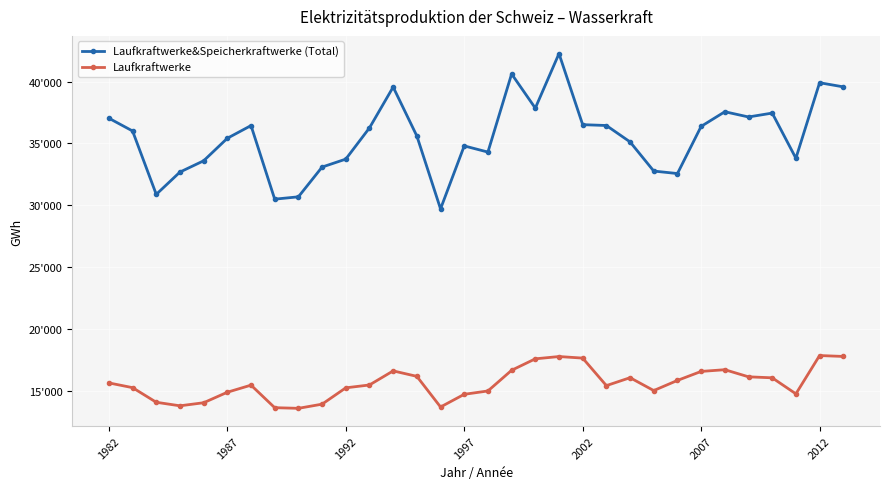

What is the maximum value for Laufkraftwerke&Speicherkraftwerke (Total)?

42261